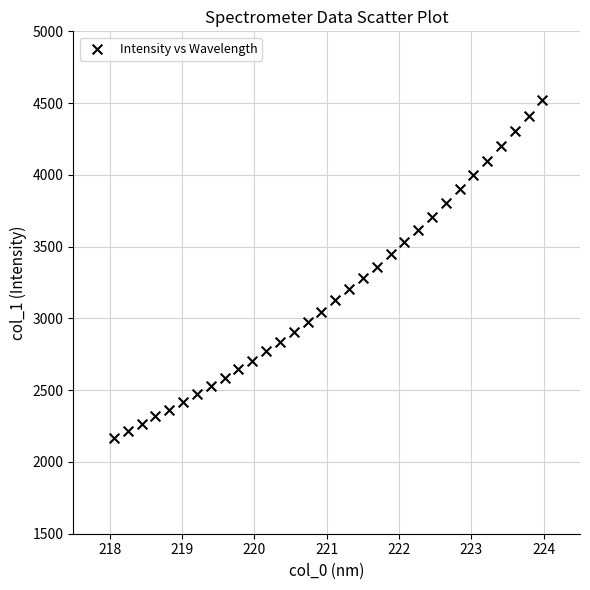

What is the range of Y values (max minus min)?

2354.1